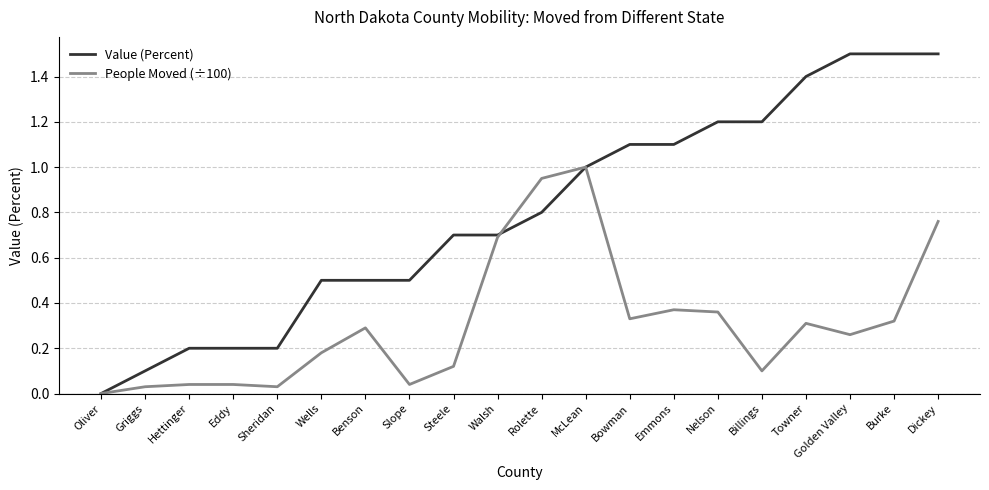

What position from the left is Dickey?

20